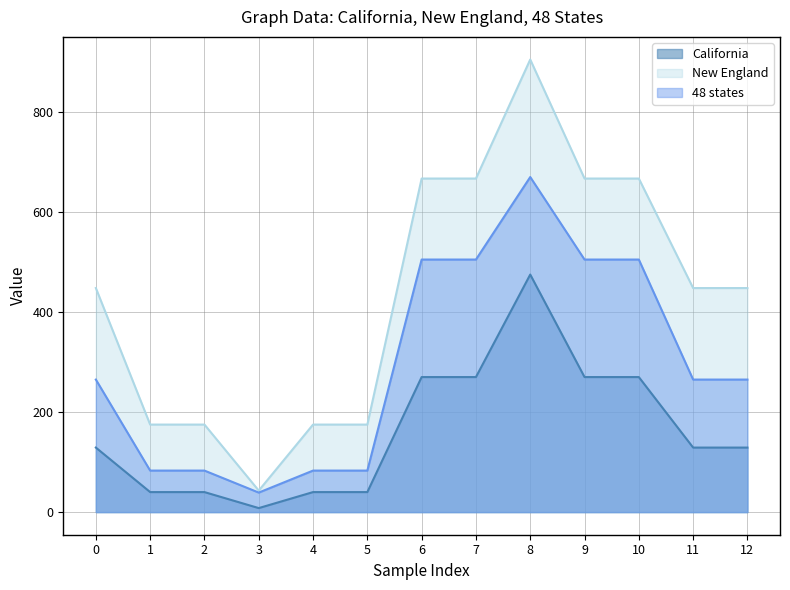

True or false: California and New England cross at least once.

False